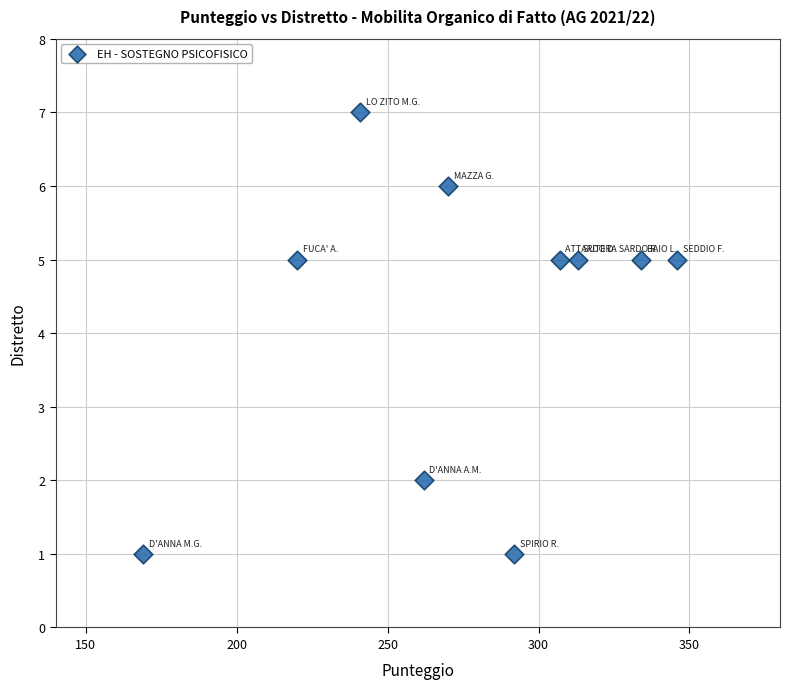

What is the average Y value?

4